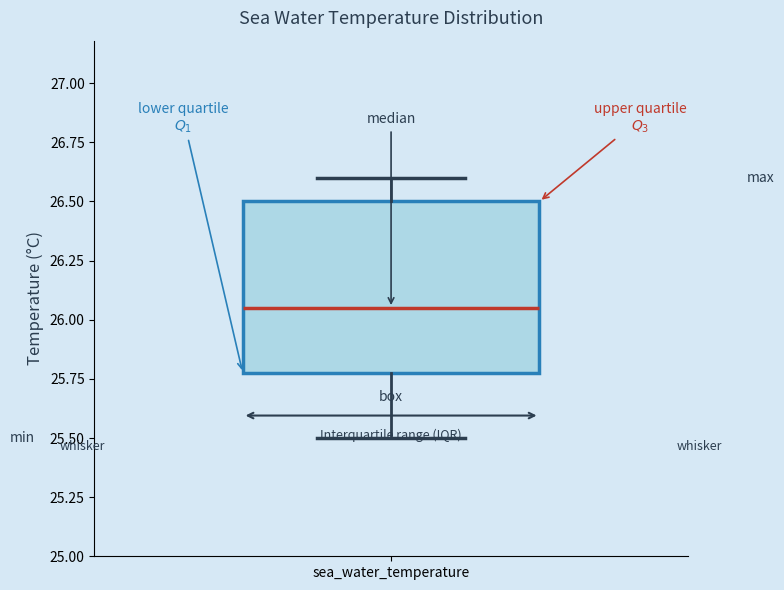

Where does the median line of the box for sea_water_temperature sit on the y-axis? The values are not printed on the chart, so give them approximately, as read against the axis.

26.05